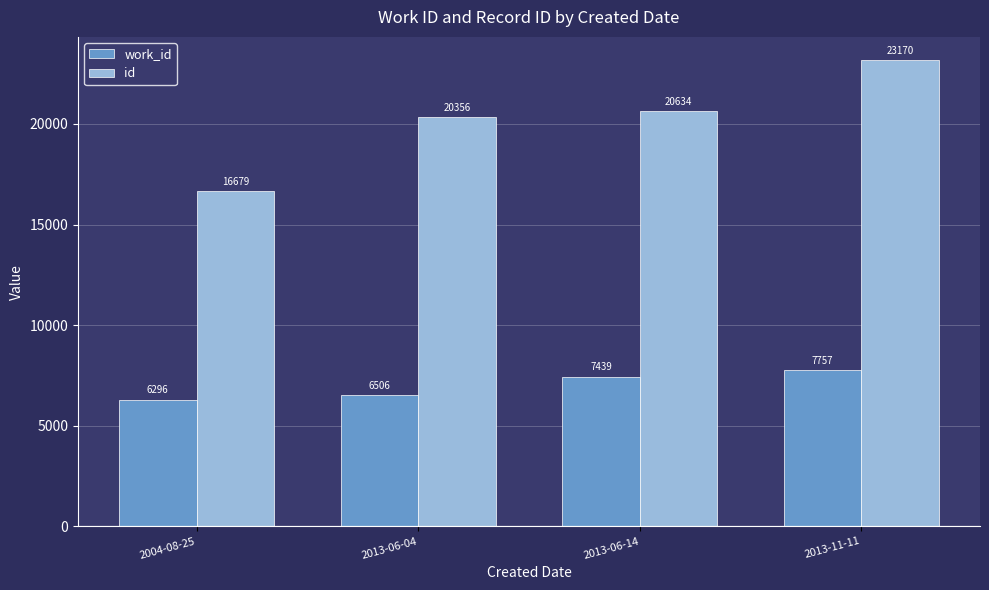

What is the average value of the work_id series?

7000